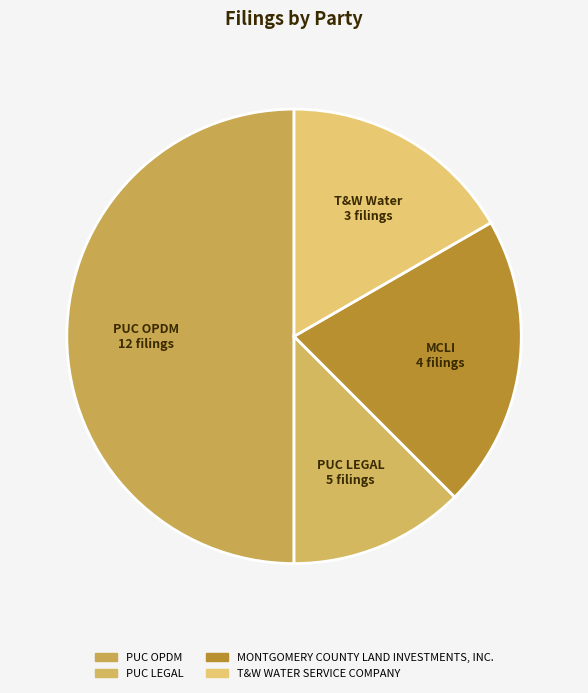

Count the number of slices in the pie.

4